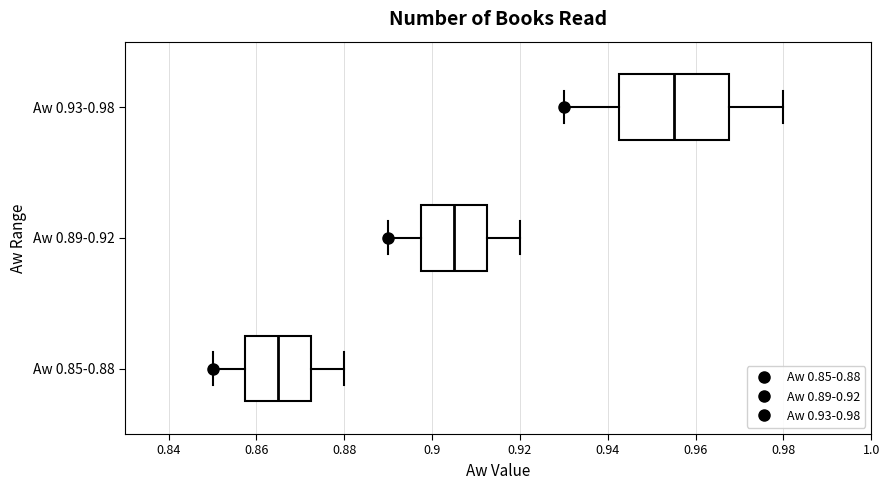

Where does the right whisker of the box for Aw 0.85-0.88 end on the x-axis? The values are not printed on the chart, so give them approximately, as read against the axis.

0.880